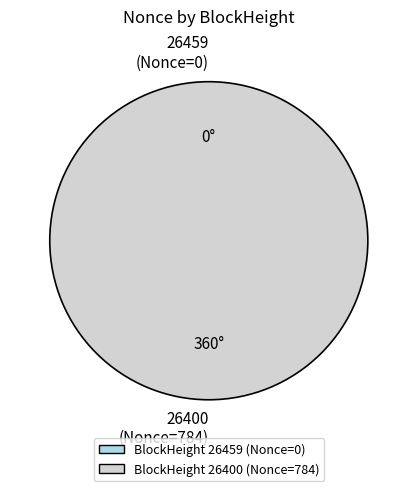

To the nearest percent, what is the average slice percentage?

50%